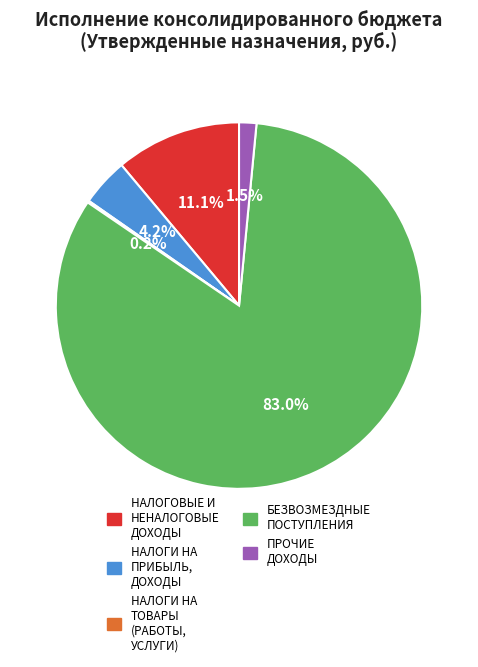

The НАЛОГИ НА ПРИБЫЛЬ, ДОХОДЫ slice represents 4% of the pie. True or false?

True